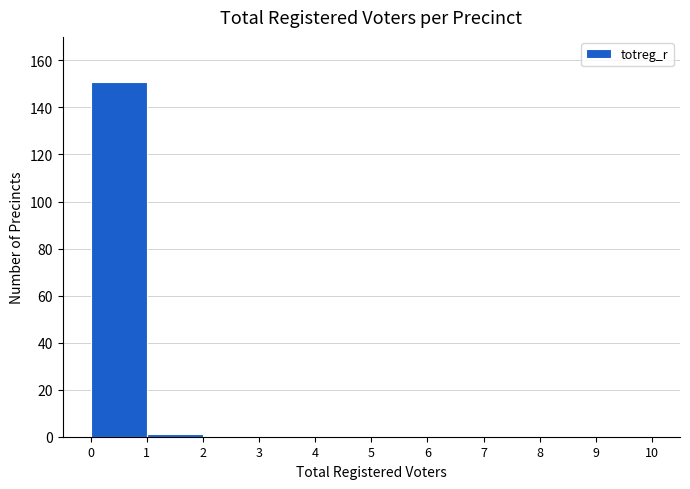

Reading left to right, list every bar in this chart as the range it spans on the x-axis followed by its height. The values are not printed on the chart, so give them approximately, as read against the axis.

0 to 1: 152
1 to 2: under 2
2 to 3: 0
3 to 4: 0
4 to 5: 0
5 to 6: 0
6 to 7: 0
7 to 8: 0
8 to 9: 0
9 to 10: 0